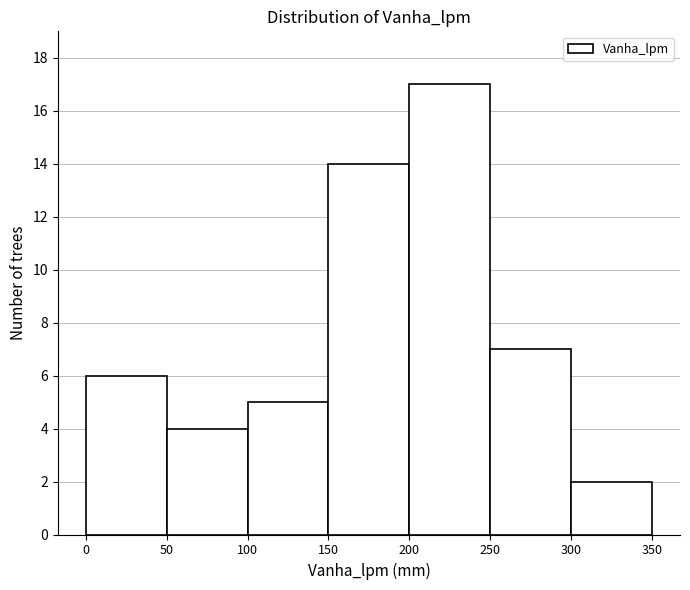

Which range on the x-axis has the tallest bar?

200 to 250